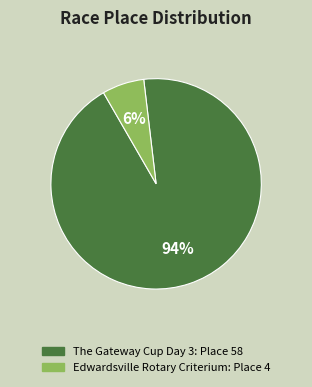

Is there a majority slice in this chart?

Yes